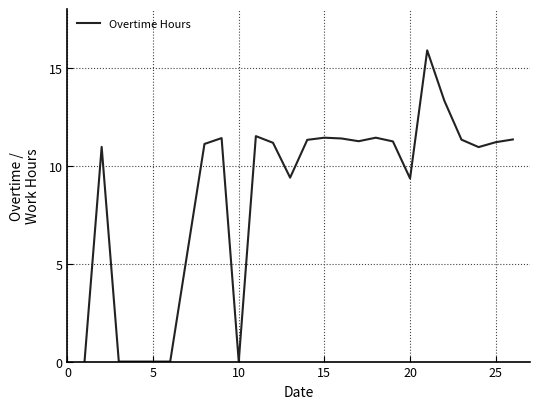

What is the greatest value displayed?

15.9